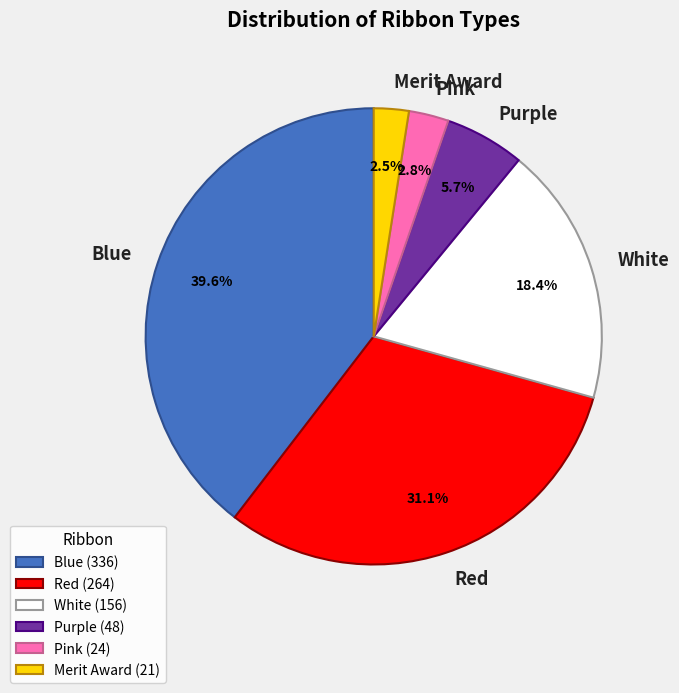

Which has a higher value, Blue or Merit Award?

Blue